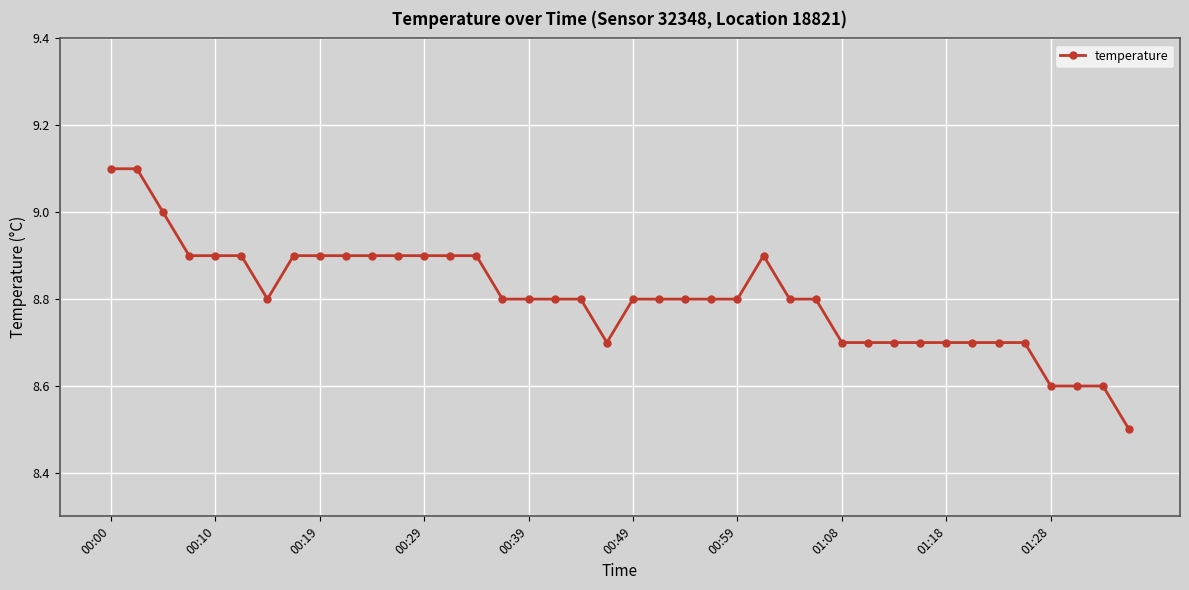

True or false: there are more than 0 points higher than both neighbors.

True